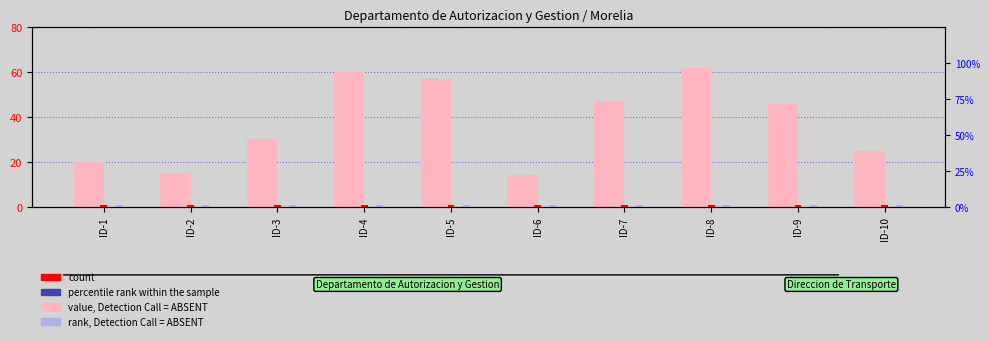

Is it true that value, Detection Call = ABSENT equals 15 at ID-2?

True